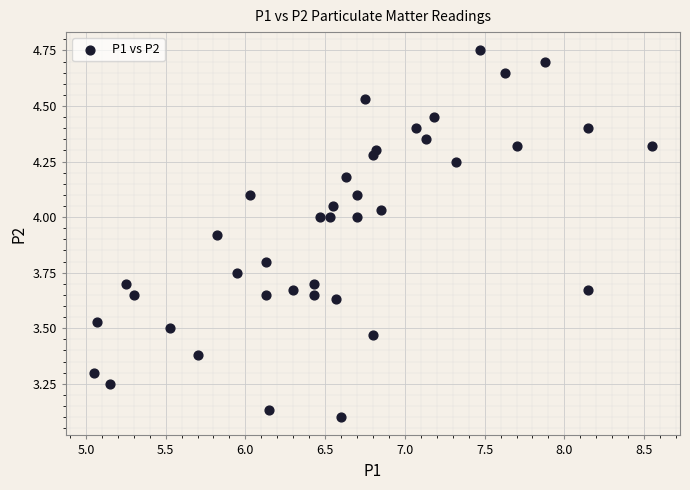

How many data points are displayed?

40